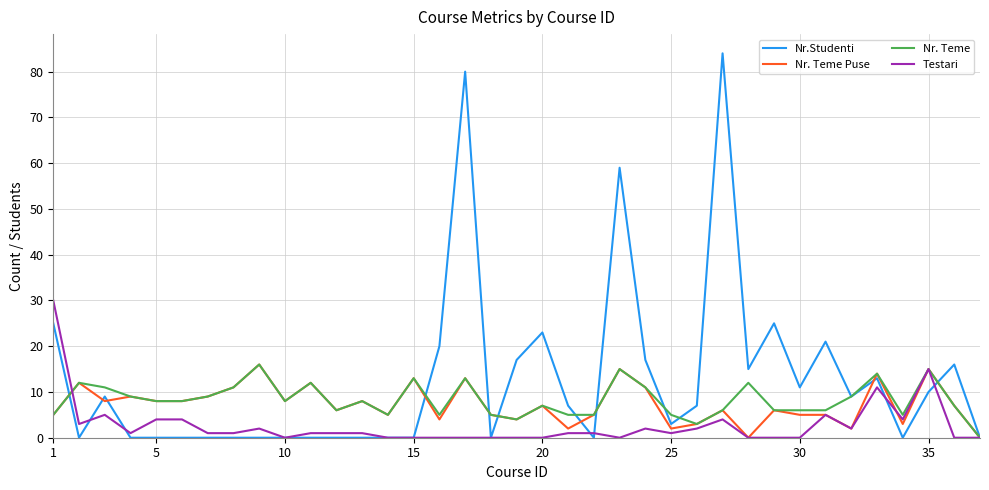

What is the maximum value for Nr. Teme?

16